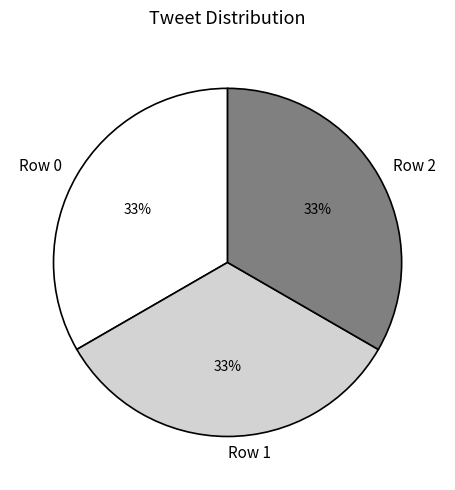

Count the number of slices in the pie.

3